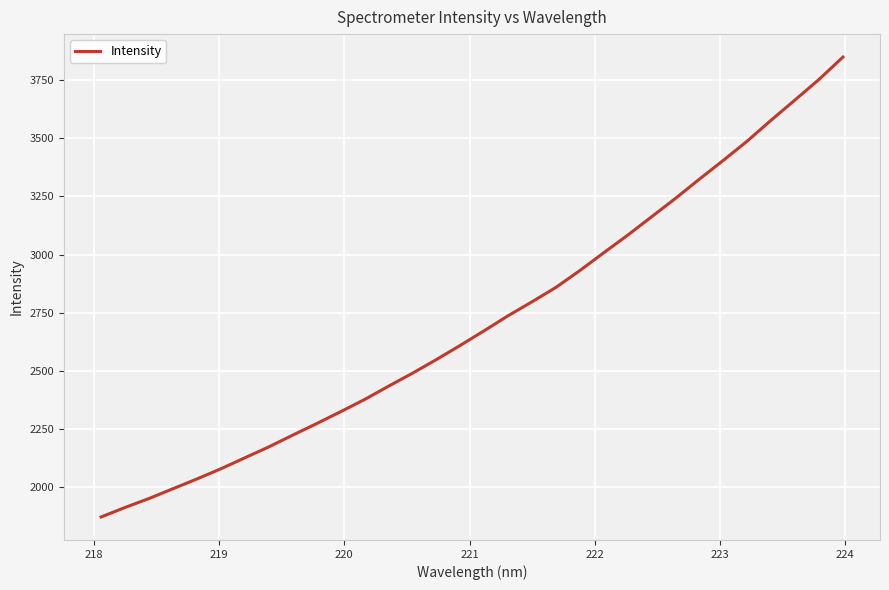

What is the difference between the maximum and minimum values?

1978.1